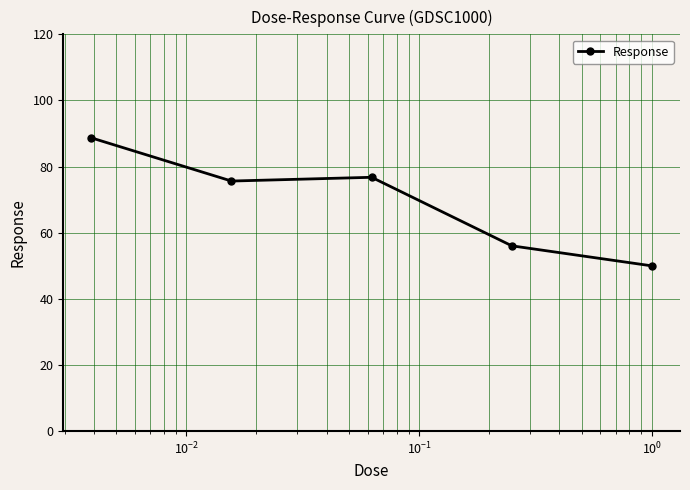

Reading left to right, list all the values displayed in this chart.

88.7	75.6	76.8	56.0	50.0